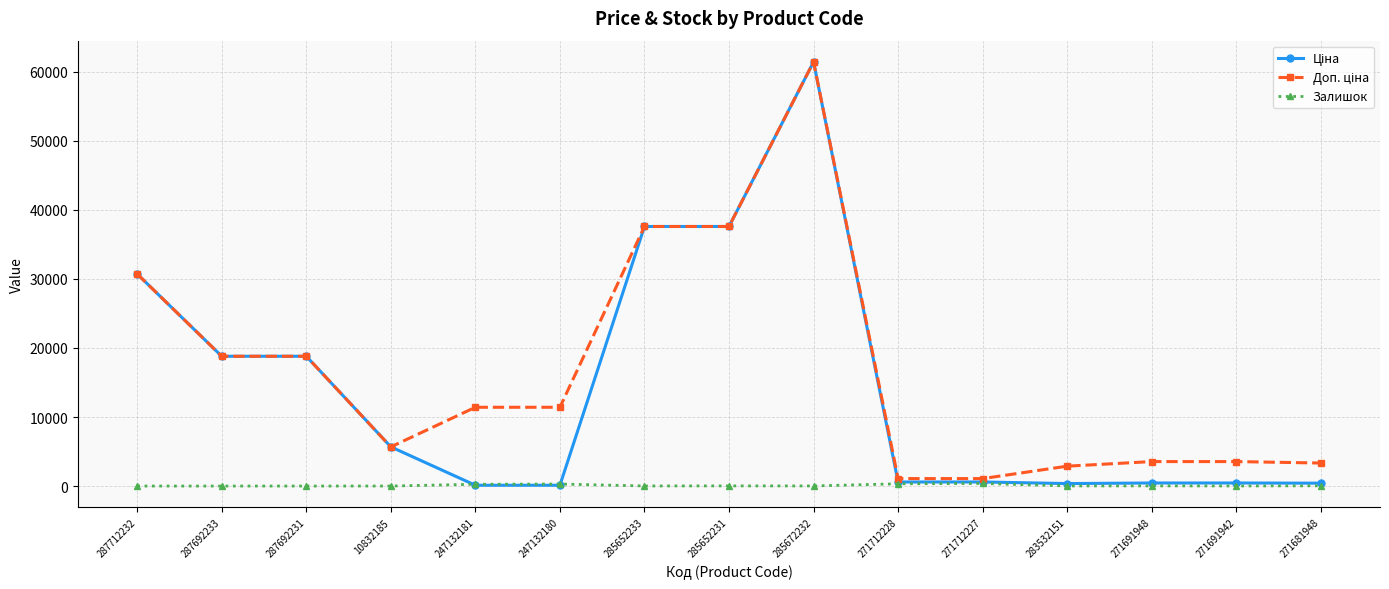

At how many categories does at least one series exceed 57016?

1